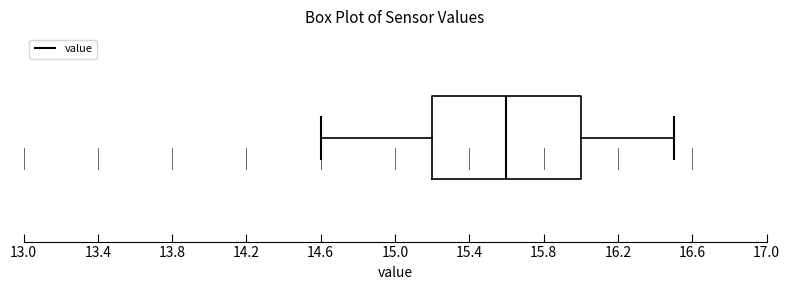

Transcribe this box plot: give where the median line is, the range the box spans, and where the two whiskers end, as read against the x-axis. The values are not printed on the chart, so give them approximately, as read against the axis.

median 15.6, box 15.2 to 16.0, whiskers 14.6 to 16.5